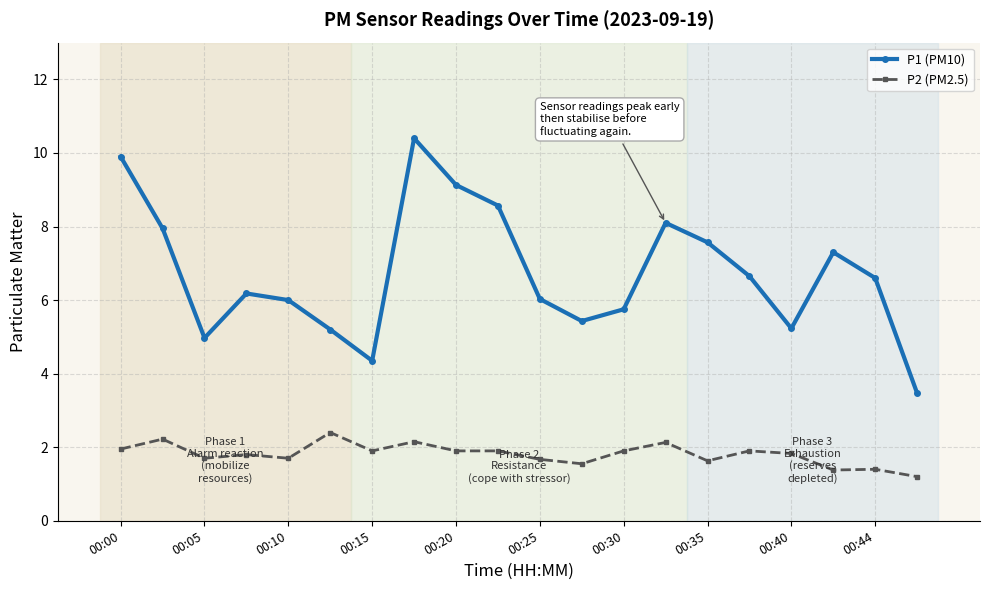

Is this an area chart (filled region under the line)?

No